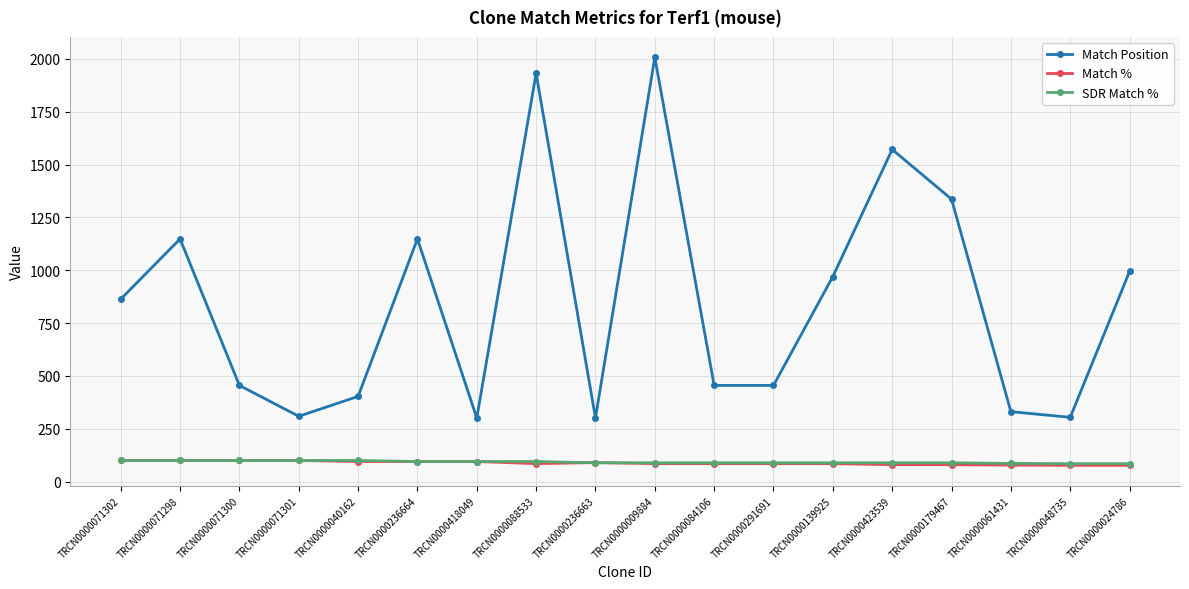

Which series changed the most between TRCN0000071298 and TRCN0000061431?

Match Position